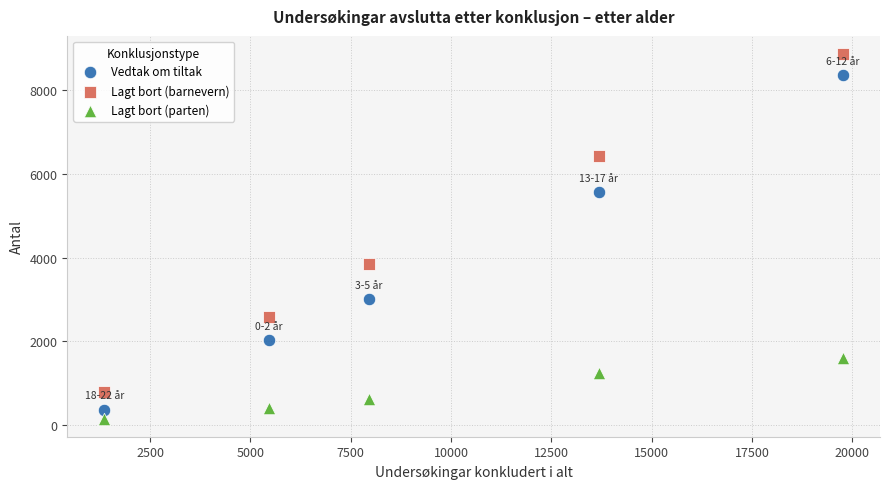

Across all data points, what is the range of Y values (max minus min)?

8704